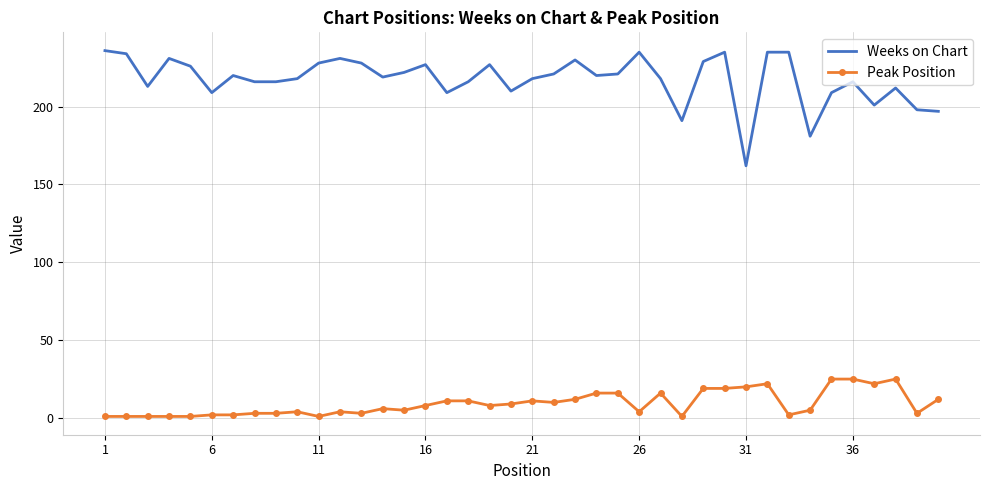

What is the difference between the maximum and minimum values in the Weeks on Chart series?

74